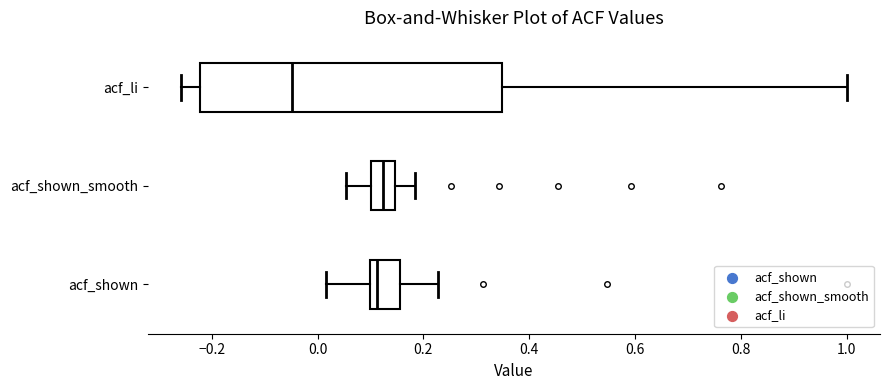

Reading bottom to top, transcribe this box plot: for each box, give where its median line is, the range the box spans, and where its two whiskers end, as read against the x-axis. The values are not printed on the chart, so give them approximately, as read against the axis.

acf_shown: median 0.12, box 0.10 to 0.16, whiskers 0.02 to 0.22
acf_shown_smooth: median 0.12, box 0.10 to 0.14, whiskers 0.06 to 0.18
acf_li: median -0.04, box -0.22 to 0.34, whiskers -0.26 to 1.00